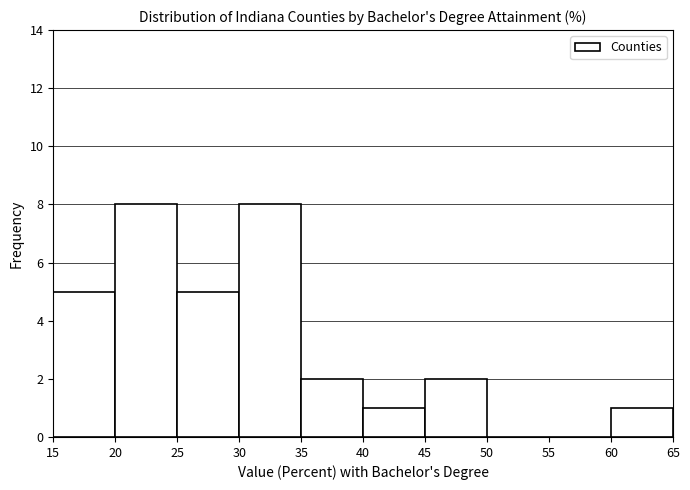

Reading left to right, transcribe this chart: for each bar, give the range it covers on the x-axis and its height. The values are not printed on the chart, so give them approximately, as read against the axis.

15 to 20: 5
20 to 25: 8
25 to 30: 5
30 to 35: 8
35 to 40: 2
40 to 45: 1
45 to 50: 2
50 to 55: 0
55 to 60: 0
60 to 65: 1